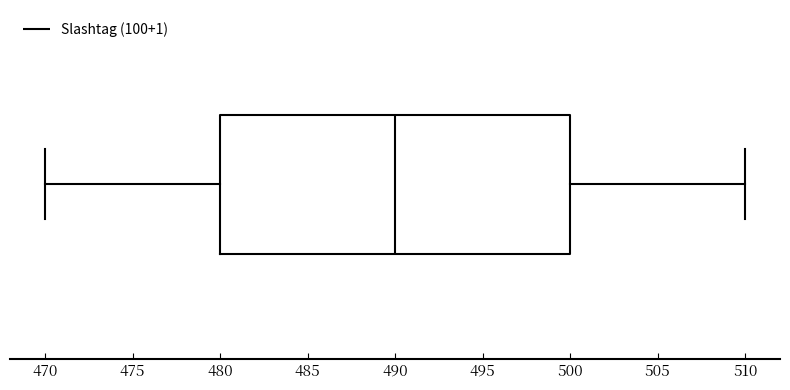

Where is the left edge of the box on the x-axis? The values are not printed on the chart, so give them approximately, as read against the axis.

480